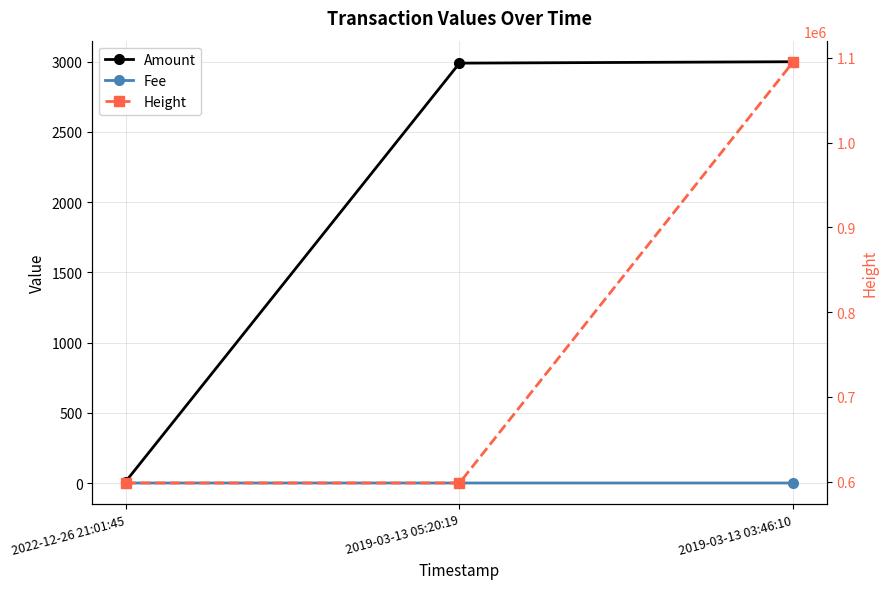

At which label does Amount reach its minimum?

2022-12-26 21:01:45